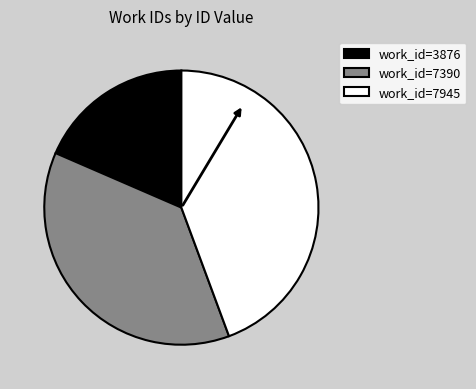

Which has a higher value, work_id=3876 or work_id=7945?

work_id=7945